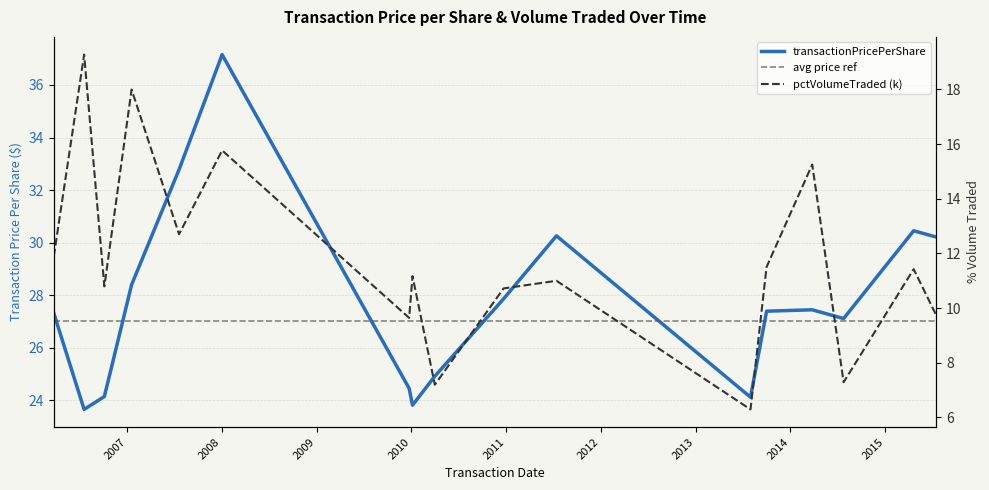

What is the value of the transactionPricePerShare point at the 14th from the left?

27.4